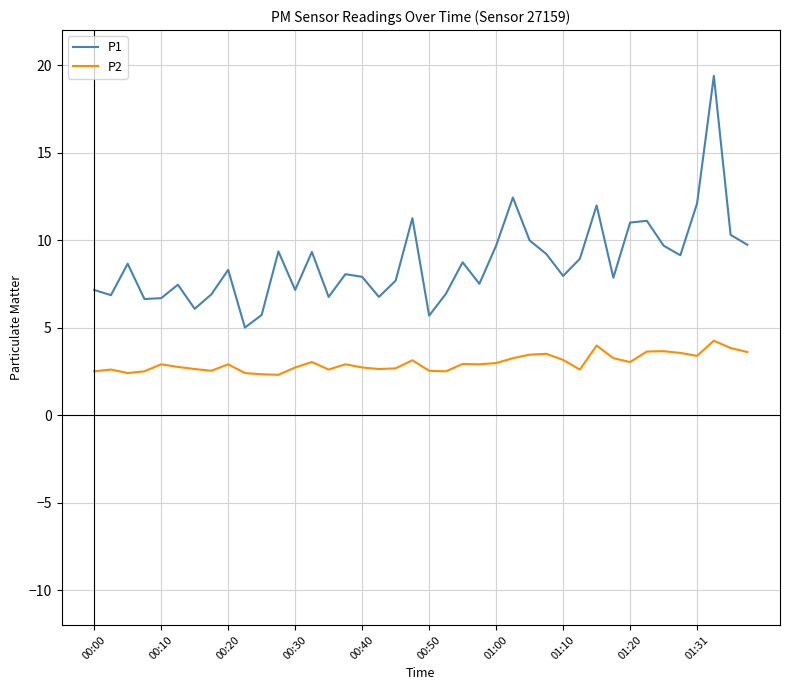

List the series in order of their peak value, highest first.

P1, P2